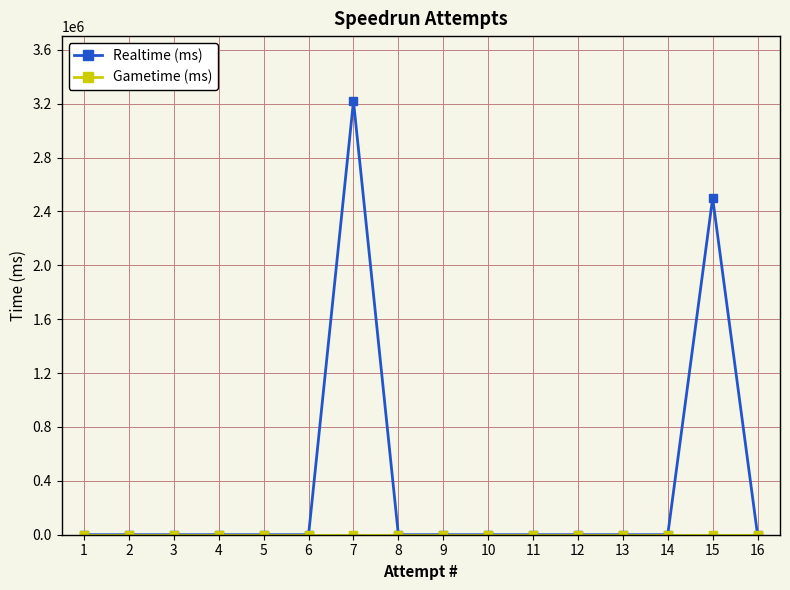

What is the total value across all series at 15?

2499766